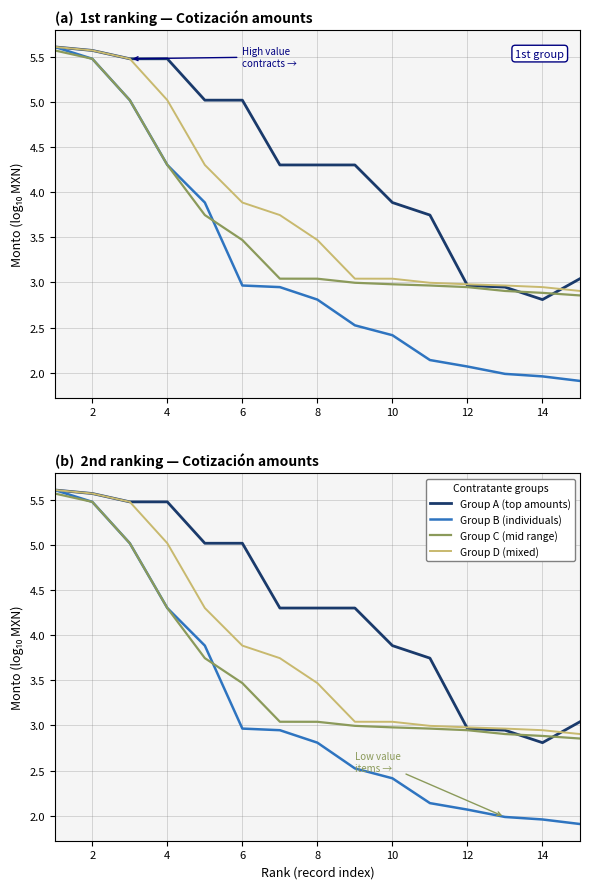

True or false: Group A (top amounts) has more than 2 interior local peaks.

False